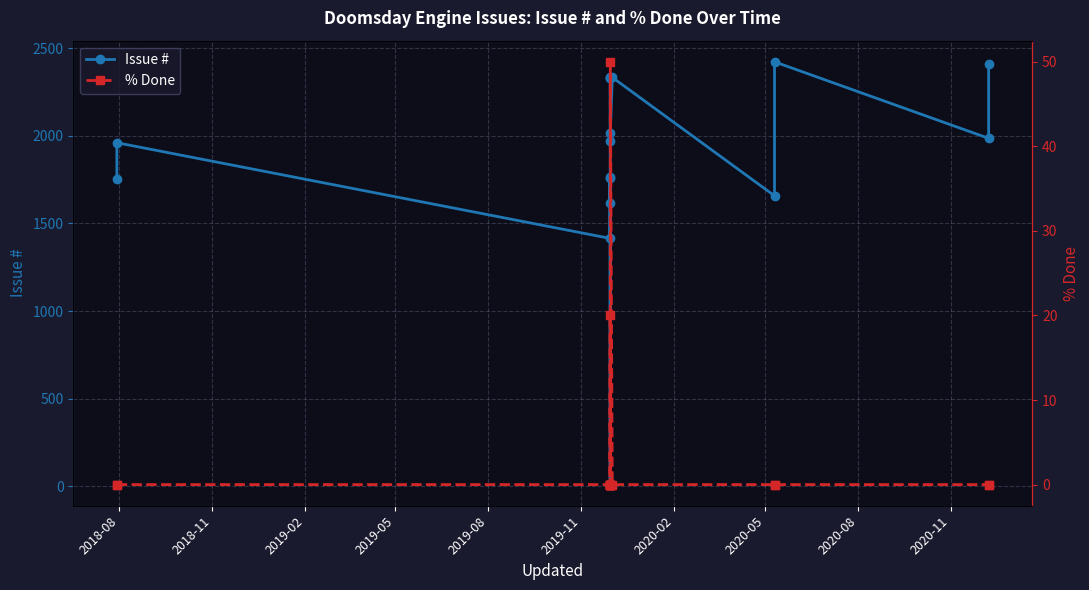

What are all the series names shown in the legend?

Issue #, % Done